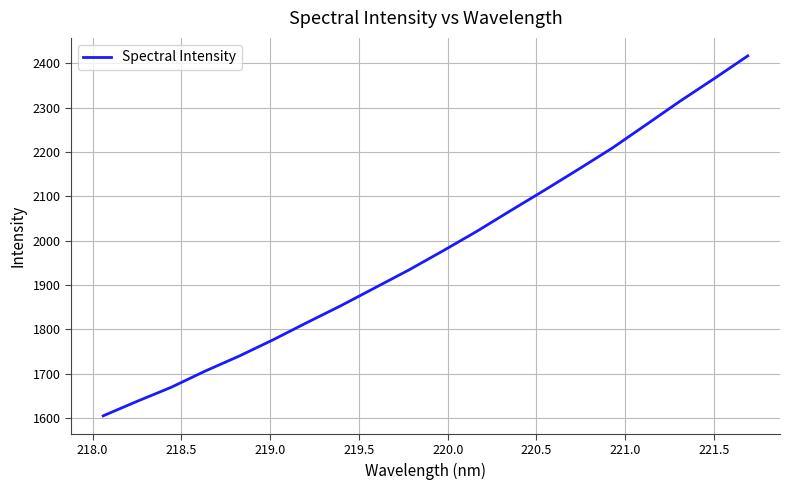

What is the smallest value displayed?

1605.4